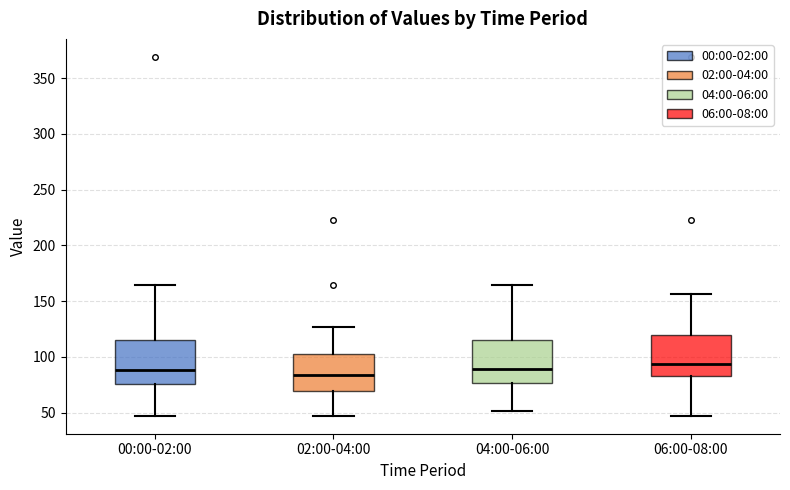

Where does the median line of the box for 00:00-02:00 sit on the y-axis? The values are not printed on the chart, so give them approximately, as read against the axis.

90